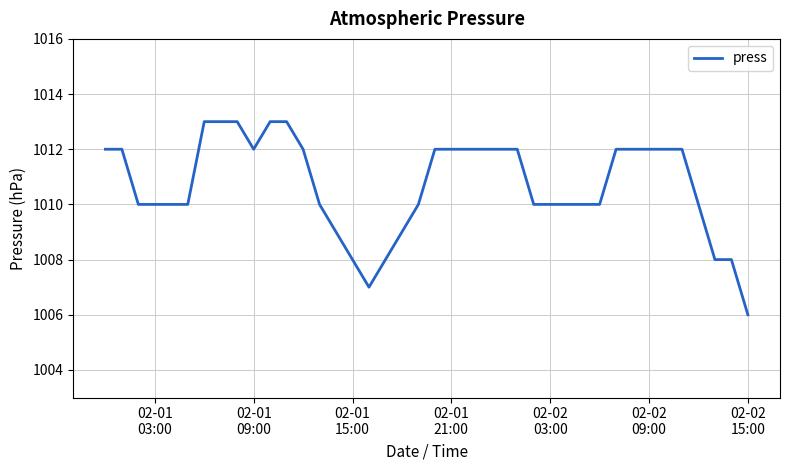

What is the smallest value displayed?

1006